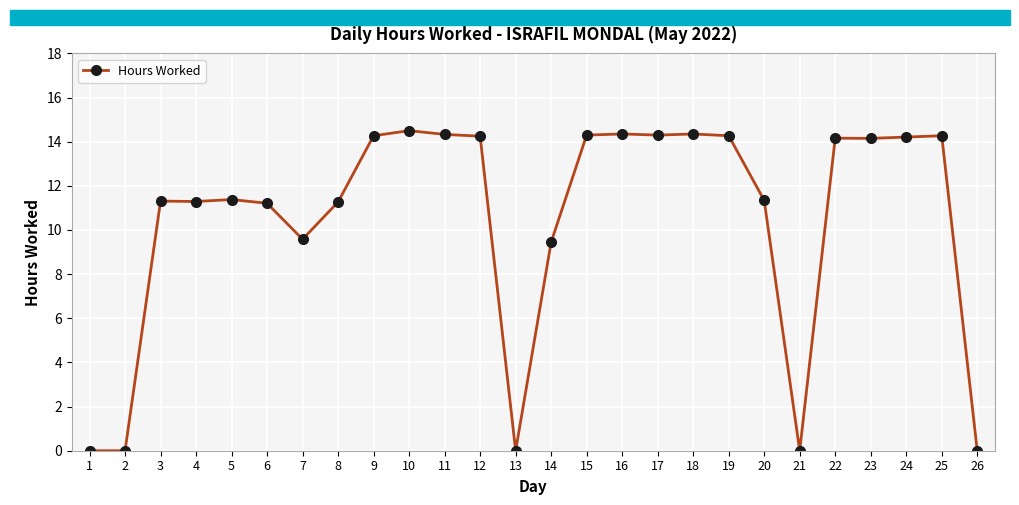

Read the value at 11.

14.3